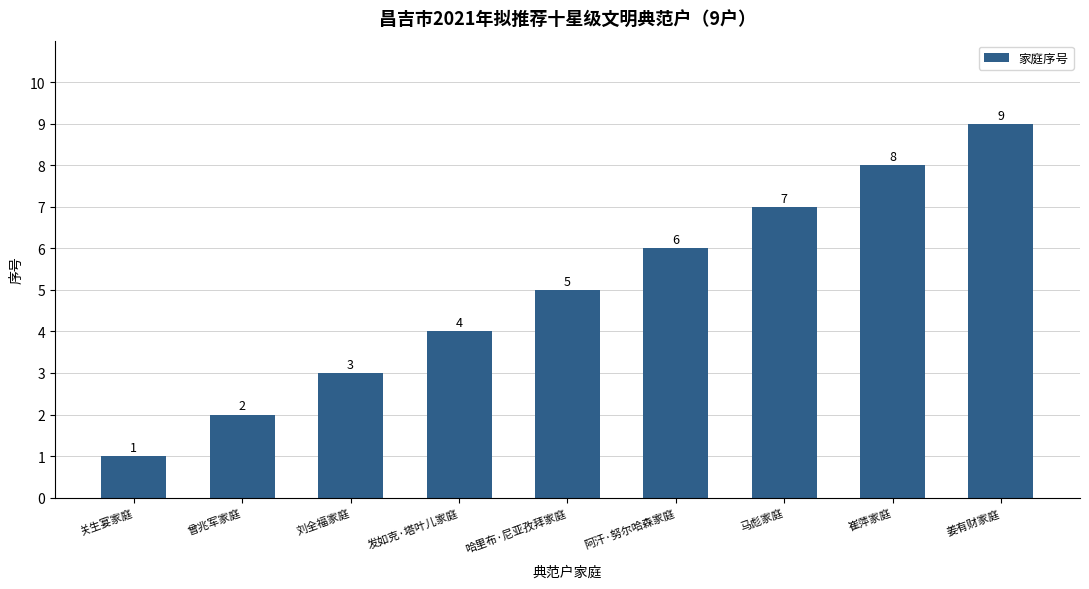

At which label is the value closest to 5?

哈里布·尼亚孜拜家庭